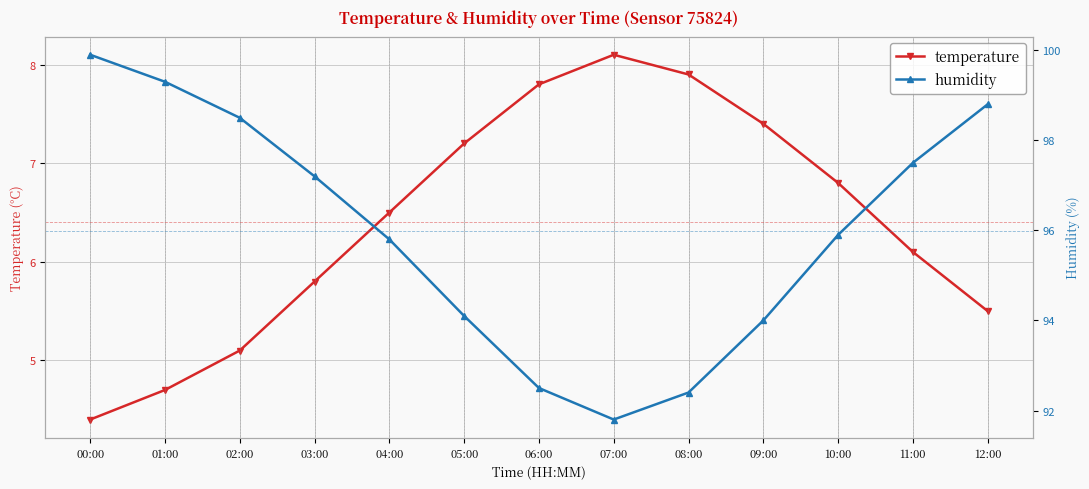

True or false: temperature has more than 1 points higher than both neighbors.

False